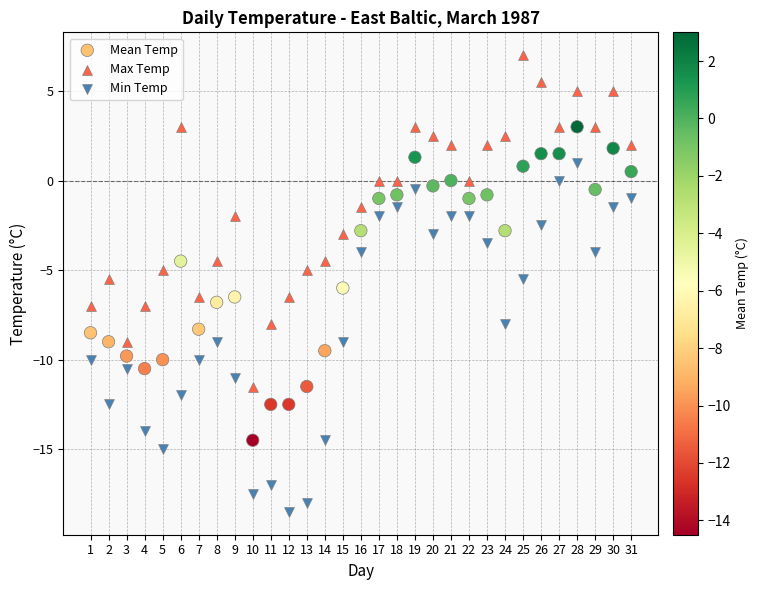

What are all the series names shown in the legend?

Mean Temp, Max Temp, Min Temp